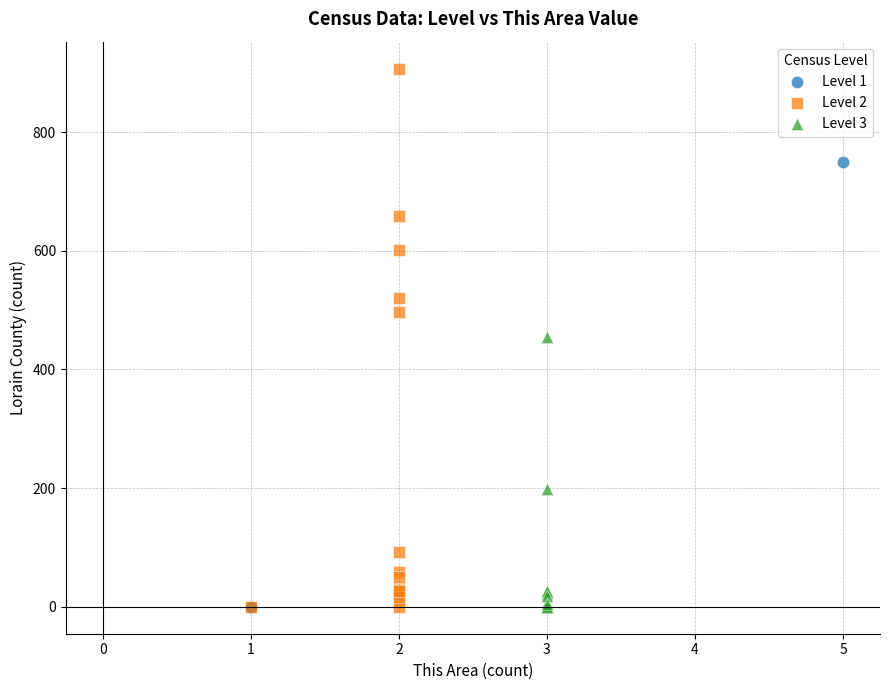

Which series has the widest spread of Y values?

Level 2